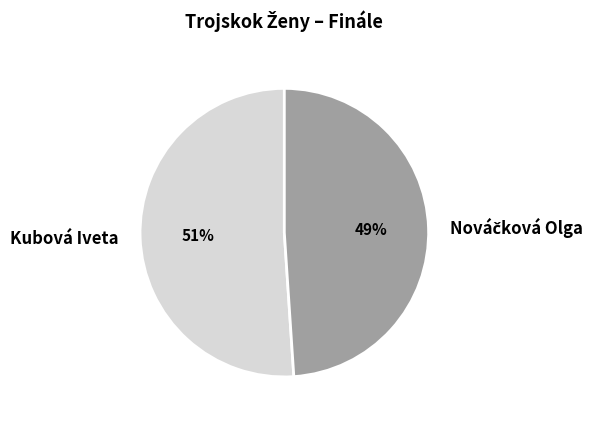

Which category has the biggest portion of the pie?

Kubová Iveta